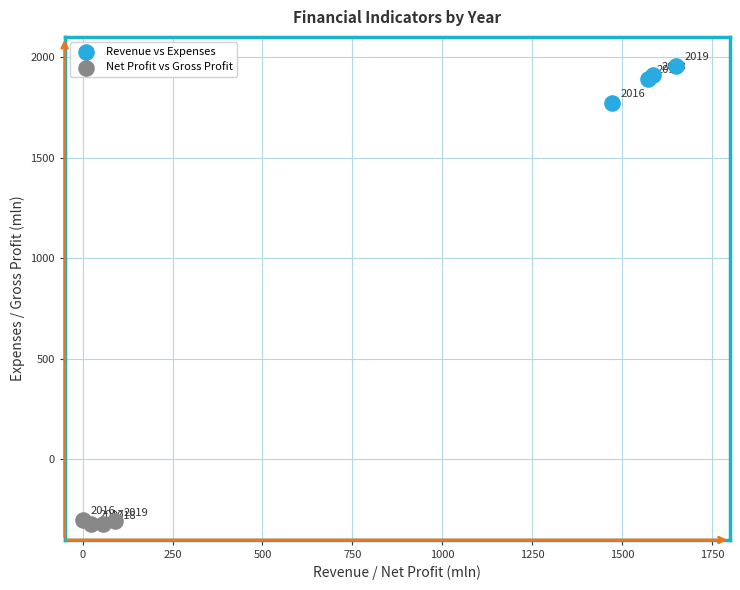

Which series has the largest Y range (max minus min)?

Revenue vs Expenses